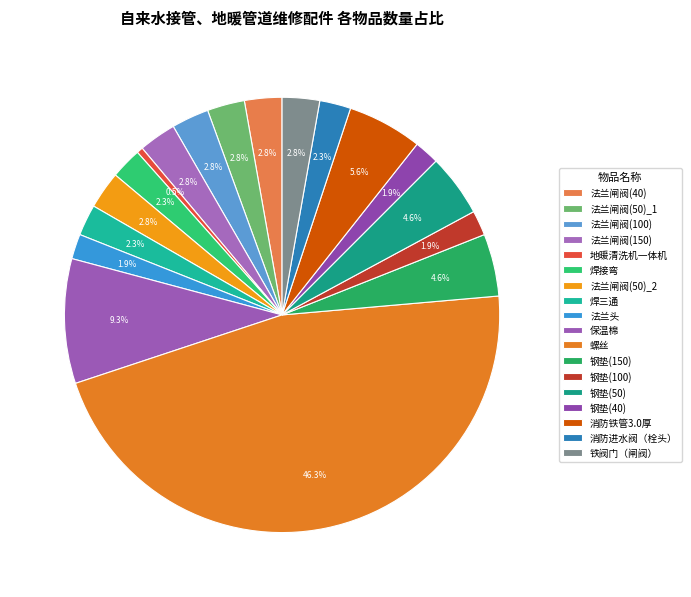

How many slices are in this pie chart?

18